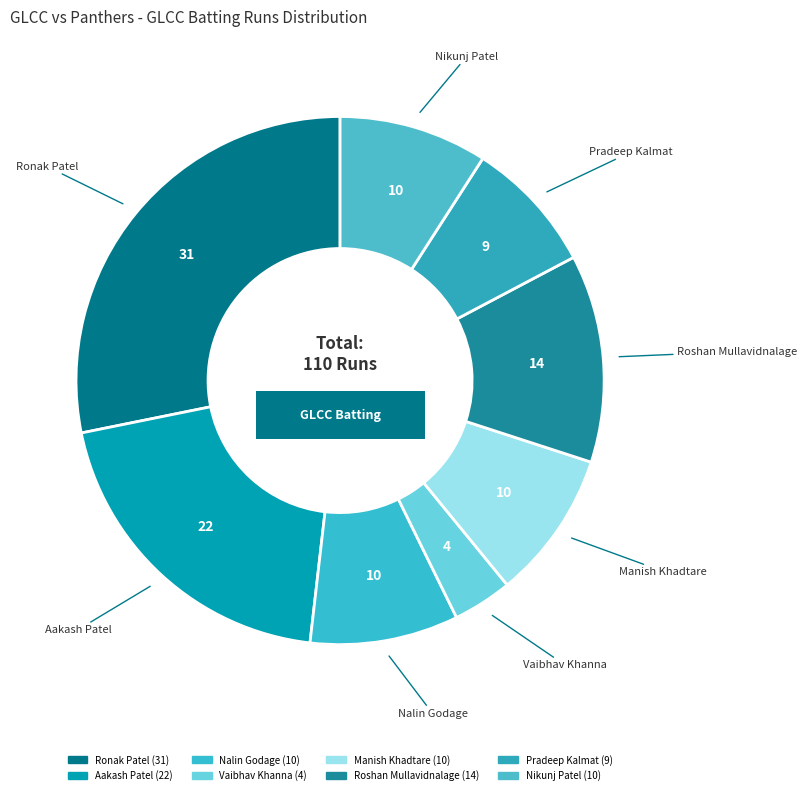

Between Manish Khadtare and Nalin Godage, which is larger?

Manish Khadtare